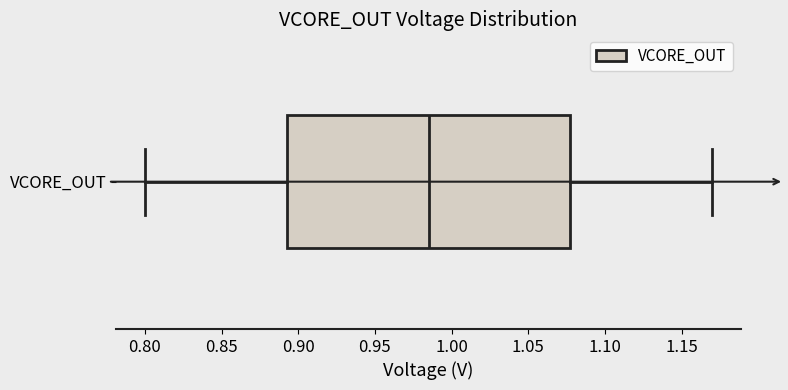

Read this box plot against the x-axis: the position of the median line, the range covered by the box, and the ends of both whiskers. The values are not printed on the chart, so give them approximately, as read against the axis.

median 0.985, box 0.895 to 1.080, whiskers 0.800 to 1.170